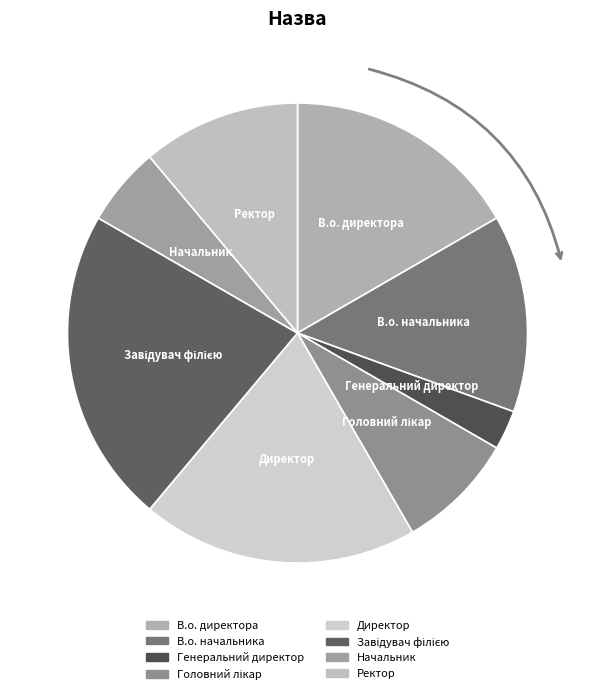

Is the sum of Ректор and В.о. директора greater than half?

No